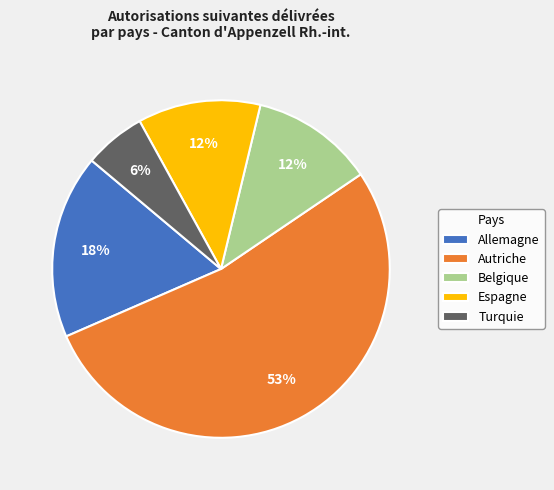

What is the ratio of the value at Allemagne to the value at Belgique?

1.5